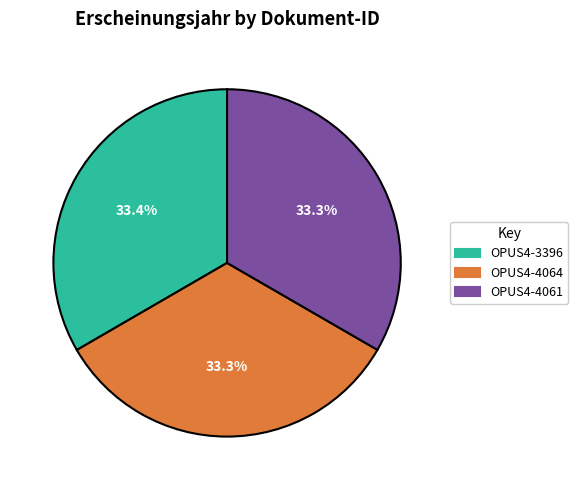

To the nearest percent, what percentage of the pie is OPUS4-3396?

33%